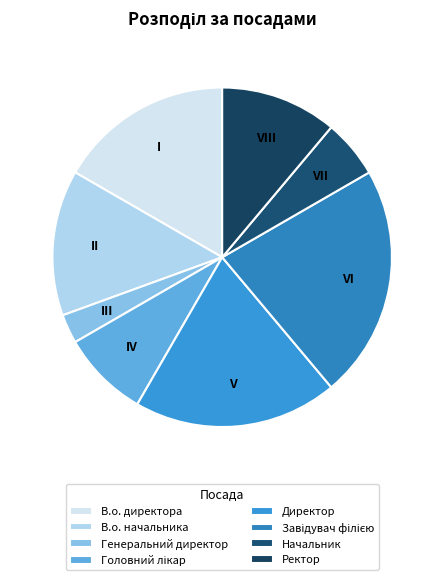

Between Начальник and Директор, which is larger?

Директор